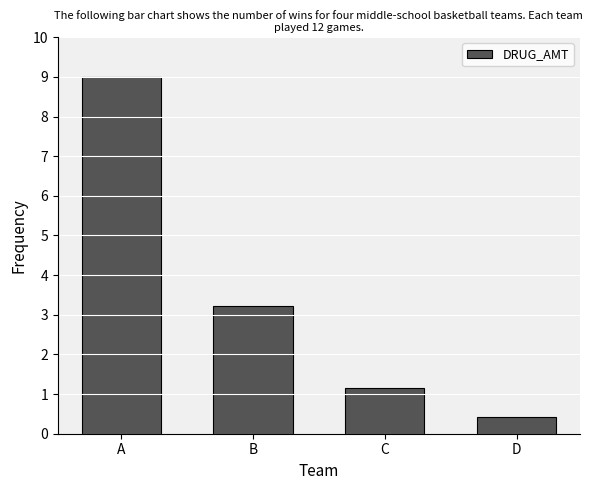

Which label corresponds to the smallest value in the chart?

D